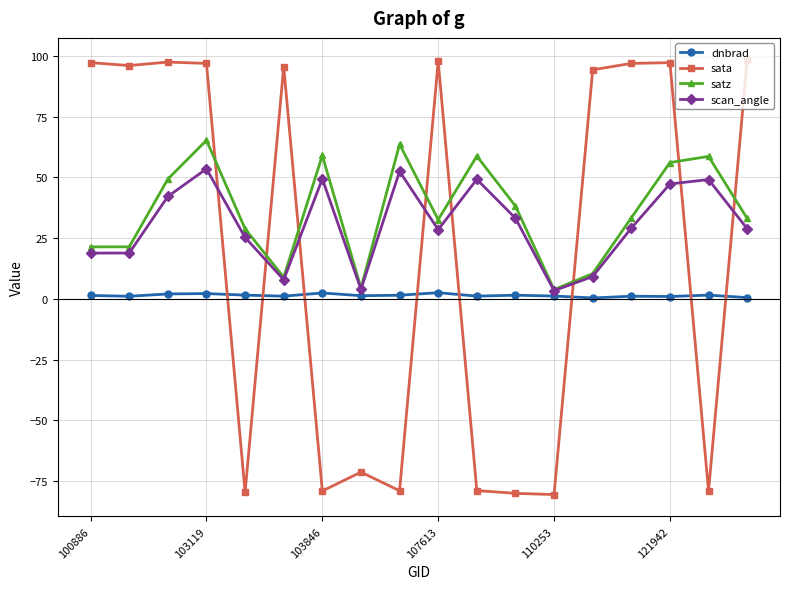

What is the highest value of the satz series?

65.3